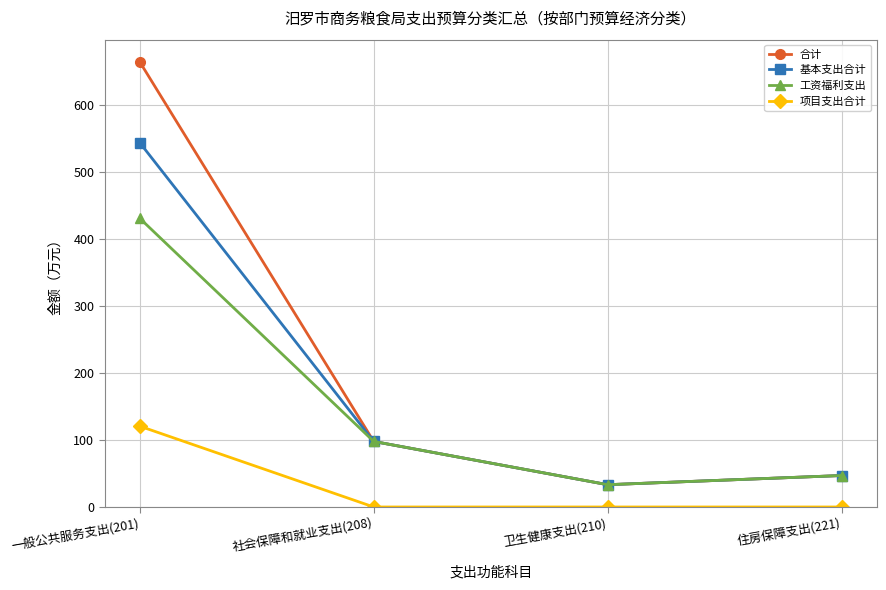

What is the label of the 2nd point from the left?

社会保障和就业支出(208)